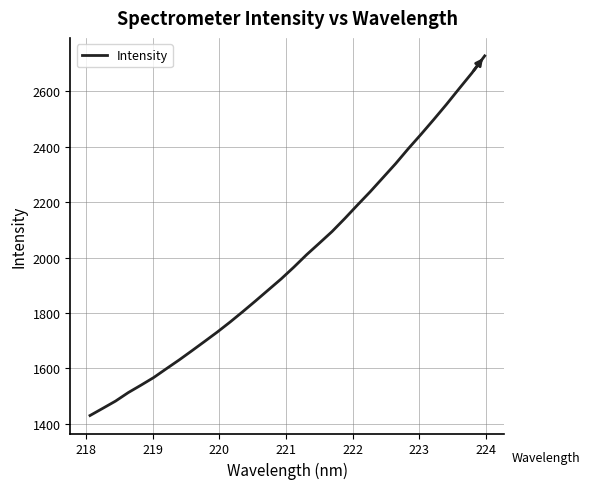

Count the number of values greater than 1965.

16